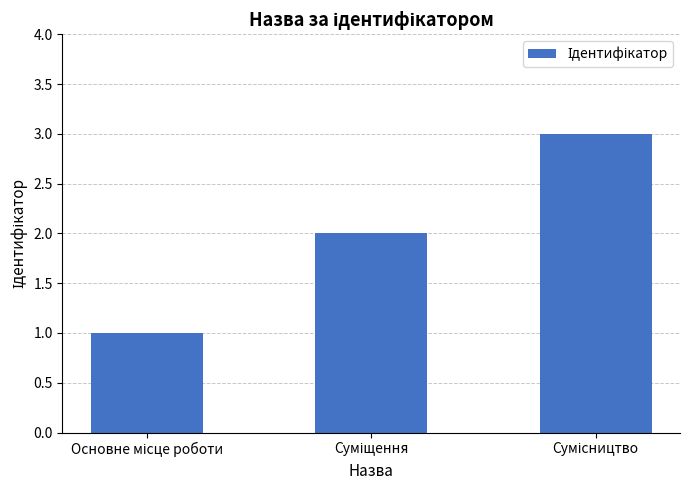

What is the maximum value shown in the chart?

3